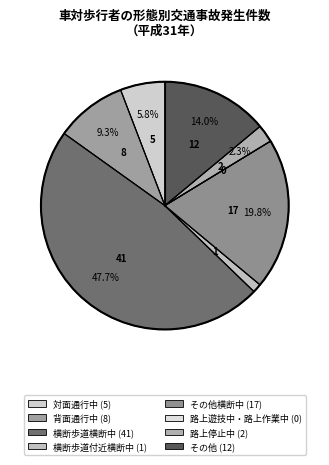

How many slices are in this pie chart?

8